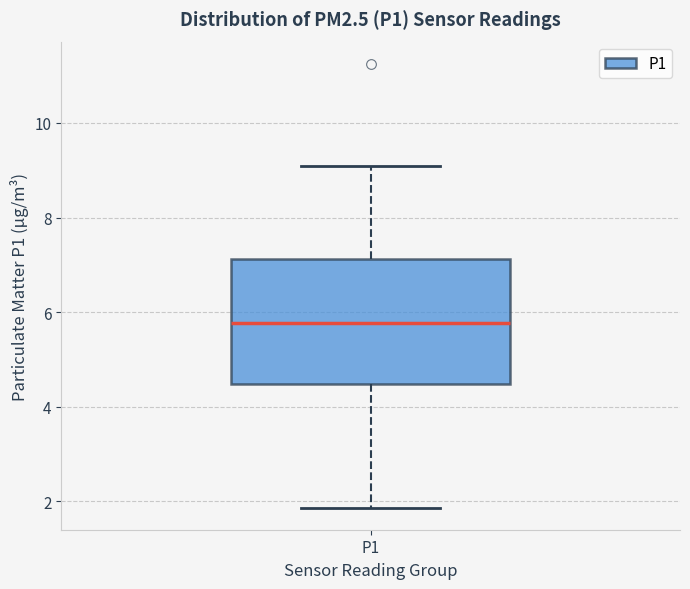

Where does the upper whisker of the box for P1 end on the y-axis? The values are not printed on the chart, so give them approximately, as read against the axis.

9.0